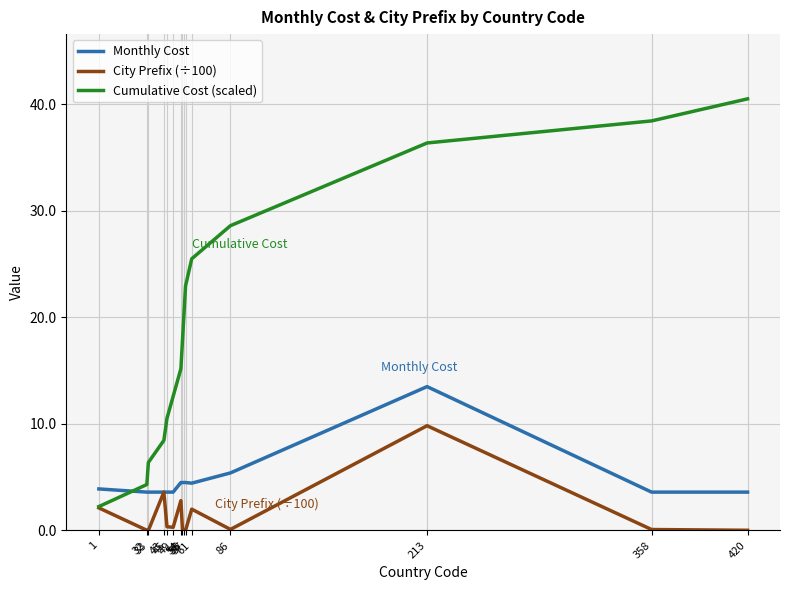

True or false: Monthly Cost has more than 0 points higher than both neighbors.

True